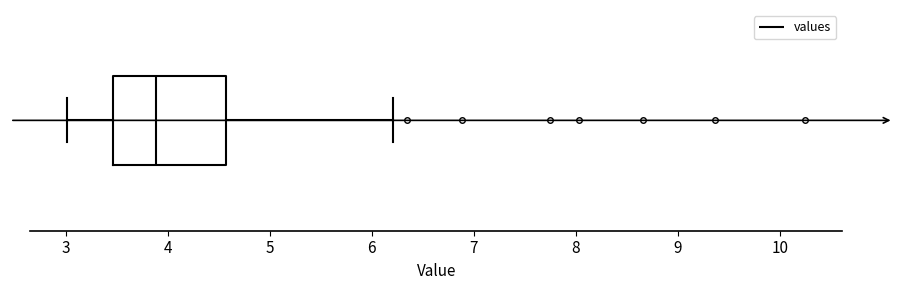

Transcribe this box plot: give where the median line is, the range the box spans, and where the two whiskers end, as read against the x-axis. The values are not printed on the chart, so give them approximately, as read against the axis.

median 3.9, box 3.5 to 4.6, whiskers 3.0 to 6.2